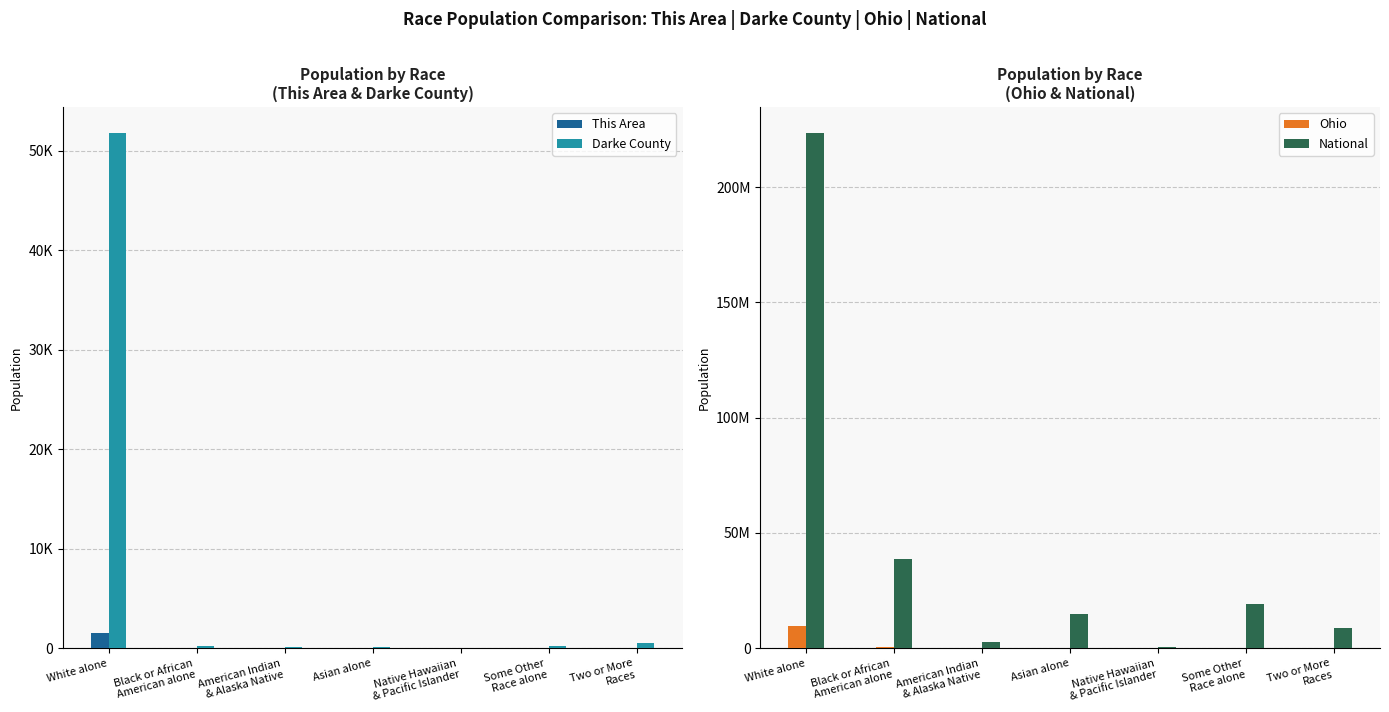

Reading left to right, list all the values displayed in this chart.

This Area: White alone=1515	Black or African
American alone=3	American Indian
& Alaska Native=3	Asian alone=0	Native Hawaiian
& Pacific Islander=0	Some Other
Race alone=4	Two or More
Races=10
Darke County: White alone=51783	Black or African
American alone=238	American Indian
& Alaska Native=81	Asian alone=162	Native Hawaiian
& Pacific Islander=4	Some Other
Race alone=201	Two or More
Races=490
Ohio: White alone=9539437	Black or African
American alone=681038	American Indian
& Alaska Native=25292	Asian alone=192233	Native Hawaiian
& Pacific Islander=4066	Some Other
Race alone=130030	Two or More
Races=237765
National: White alone=223553265	Black or African
American alone=38929319	American Indian
& Alaska Native=2932248	Asian alone=14674252	Native Hawaiian
& Pacific Islander=540013	Some Other
Race alone=19107368	Two or More
Races=9009073